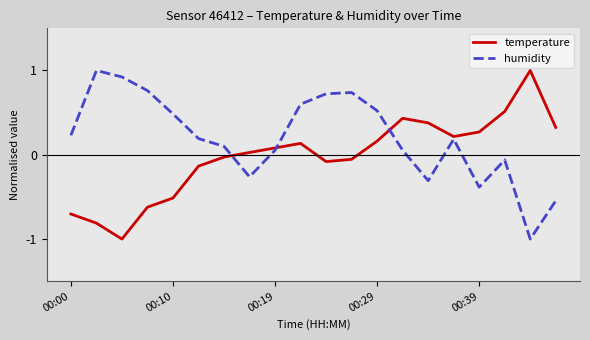

In humidity, how many points are lower than both neighbors (excluding endpoints)?

4